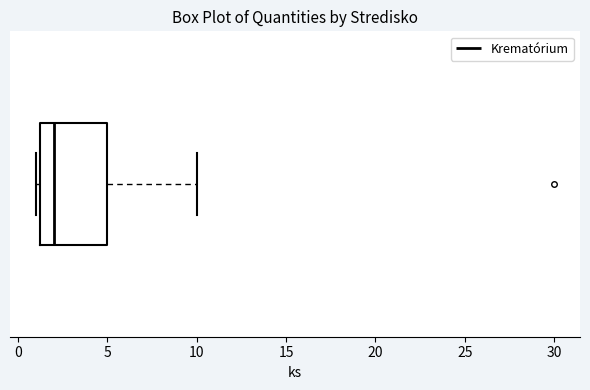

Read this box plot against the x-axis: the position of the median line, the range covered by the box, and the ends of both whiskers. The values are not printed on the chart, so give them approximately, as read against the axis.

median 2.0, box 1.5 to 5.0, whiskers 1.0 to 10.0